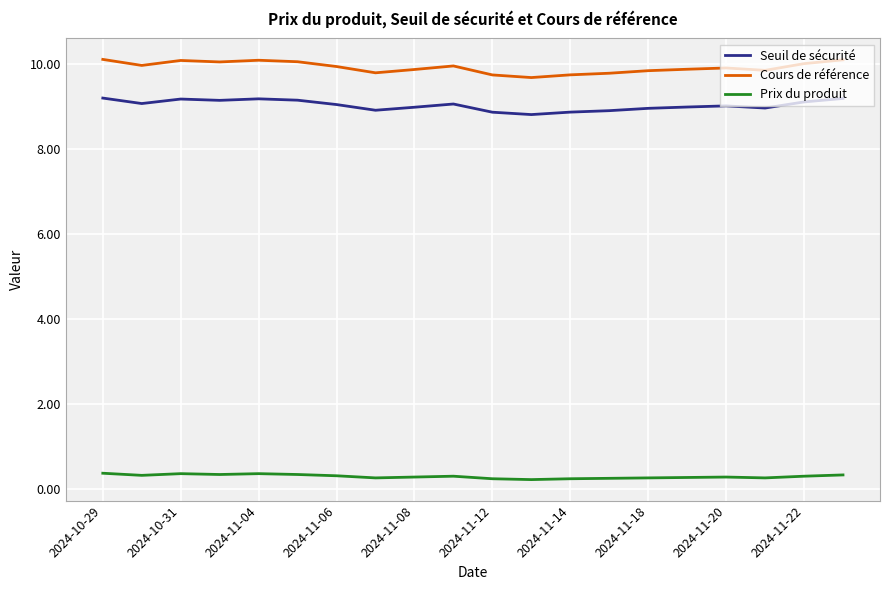

Is this an area chart (filled region under the line)?

No